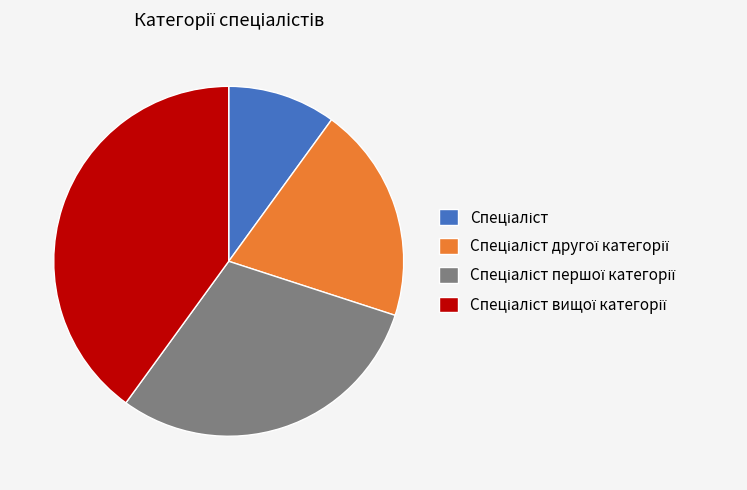

Is there any slice that represents more than half of the pie?

No